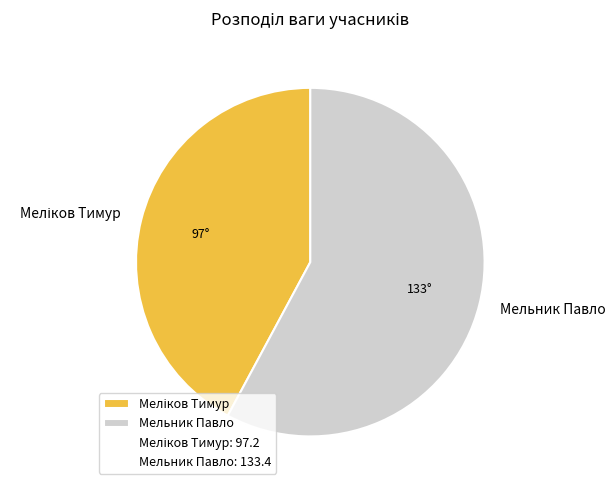

Does any single category account for the majority?

Yes